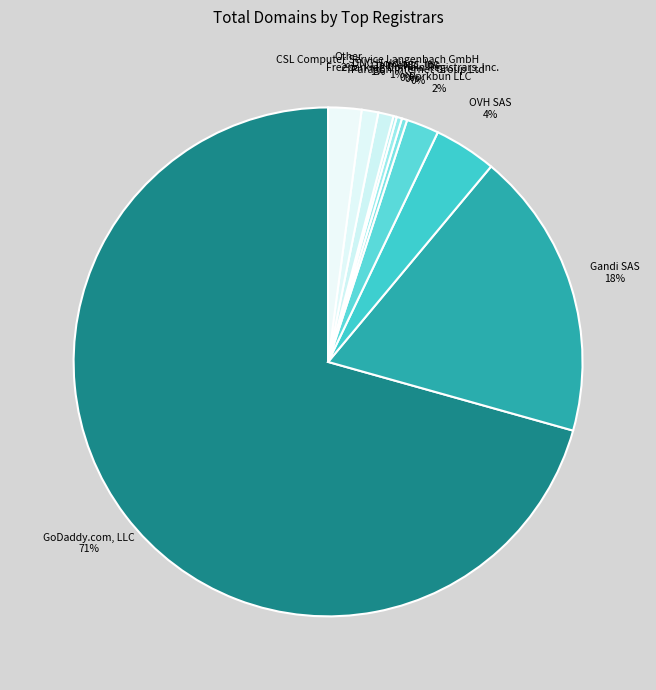

Which slice is the largest?

GoDaddy.com, LLC